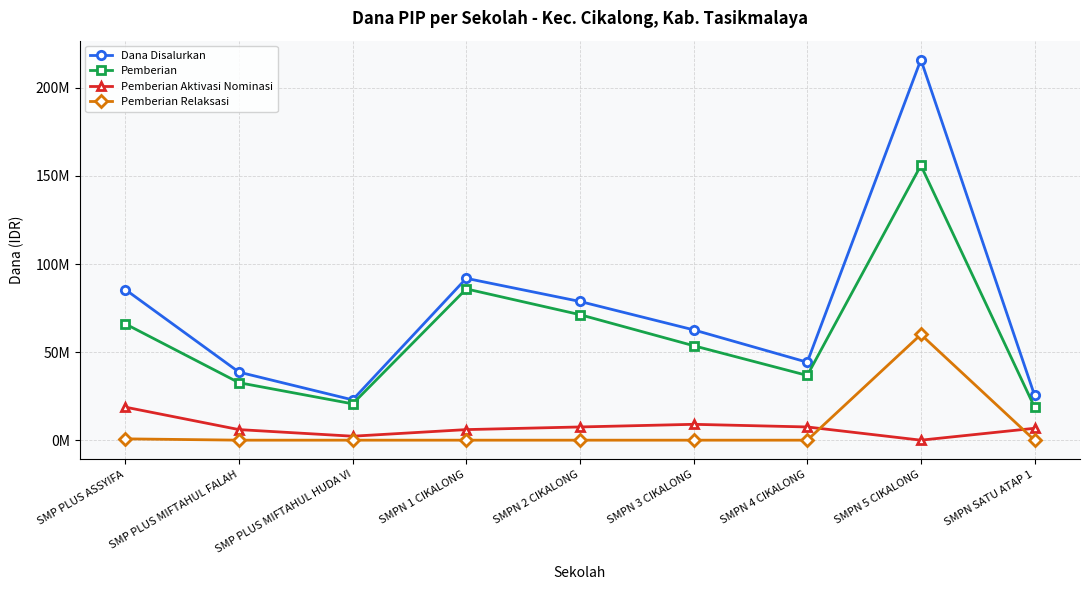

List the series in order of their peak value, lowest first.

Pemberian Aktivasi Nominasi, Pemberian Relaksasi, Pemberian, Dana Disalurkan